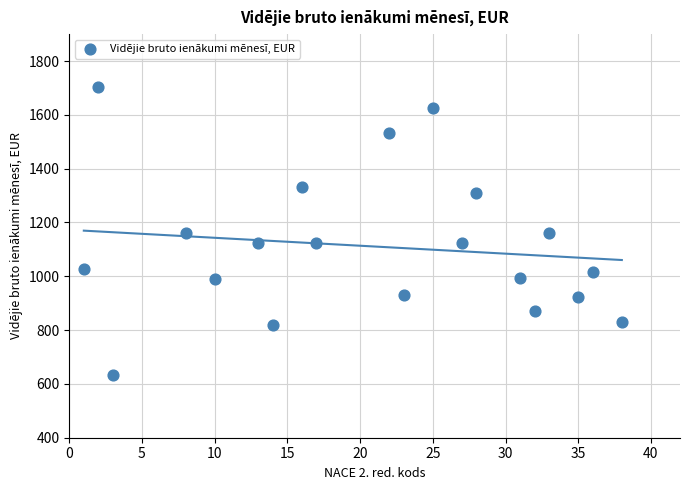

What is the range of Y values (max minus min)?

1071.3